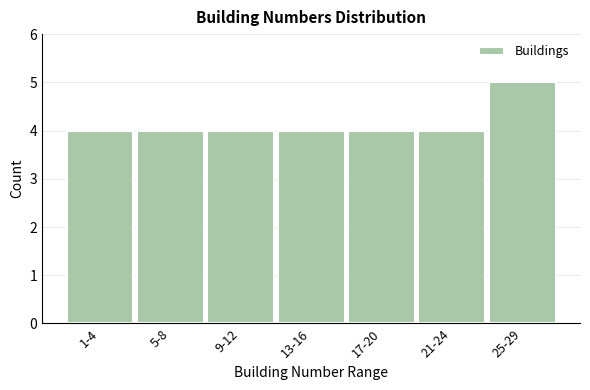

Reading left to right, transcribe all the data shown in this chart.

4	4	4	4	4	4	5